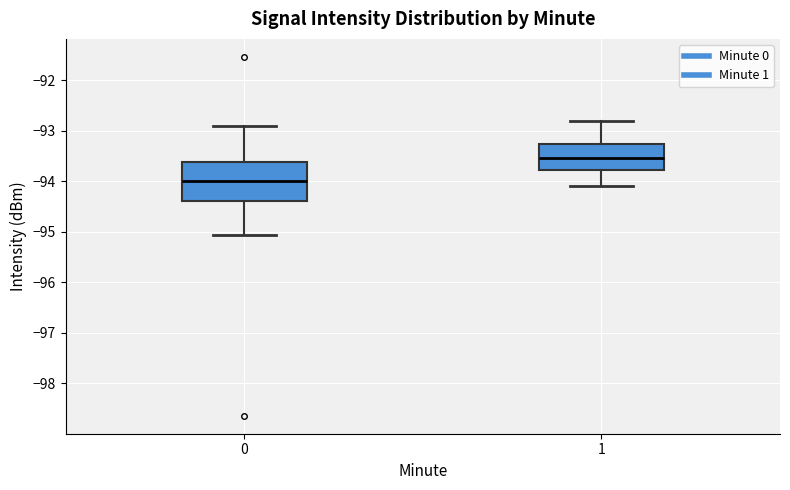

Reading left to right, transcribe this box plot: for each box, give where its median line is, the range the box spans, and where its two whiskers end, as read against the y-axis. The values are not printed on the chart, so give them approximately, as read against the axis.

0: median -94.0, box -94.4 to -93.6, whiskers -95.1 to -92.9
1: median -93.5, box -93.8 to -93.3, whiskers -94.1 to -92.8